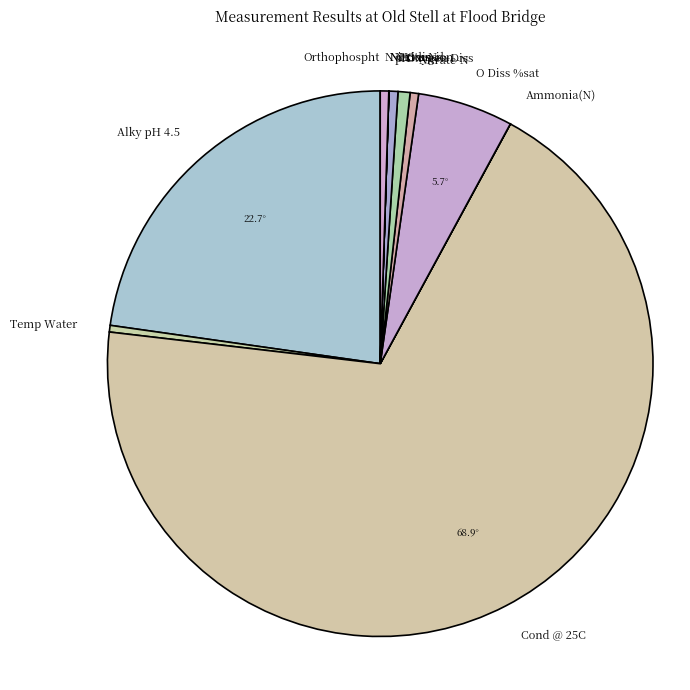

Which has a higher value, N Oxidised or Cond @ 25C?

Cond @ 25C